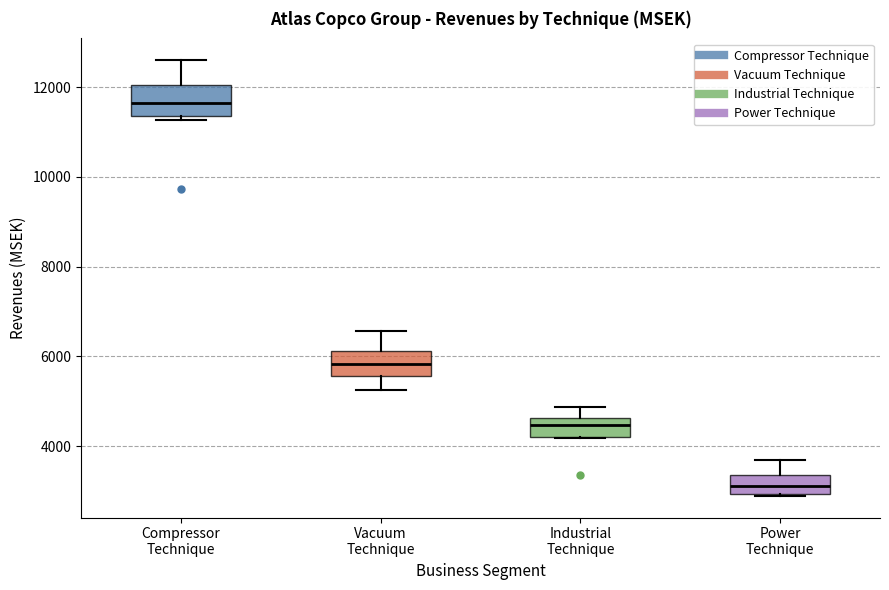

Where is the upper edge of the box for Compressor Technique on the y-axis? The values are not printed on the chart, so give them approximately, as read against the axis.

12000